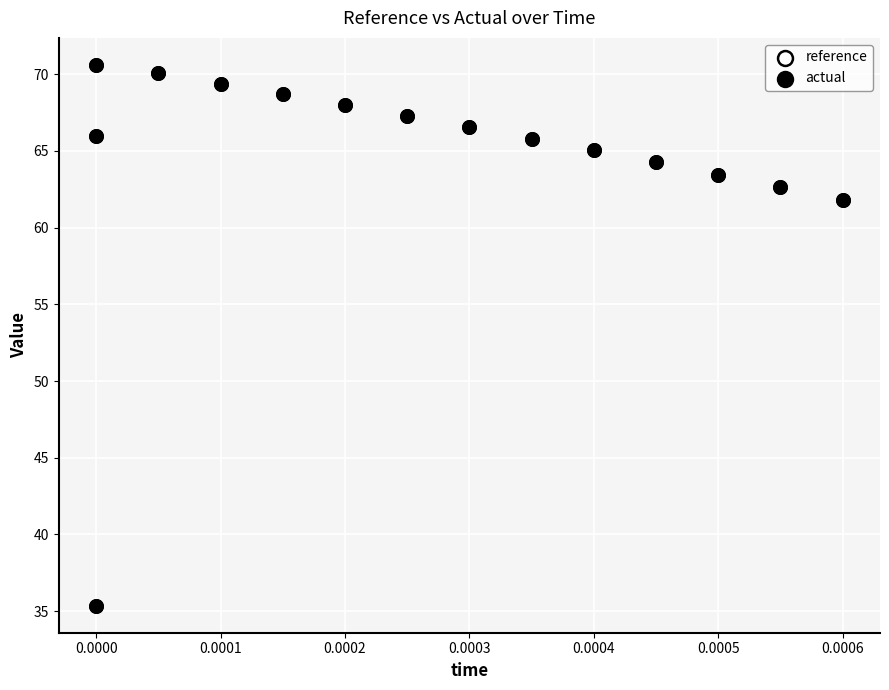

What are all the series names shown in the legend?

reference, actual